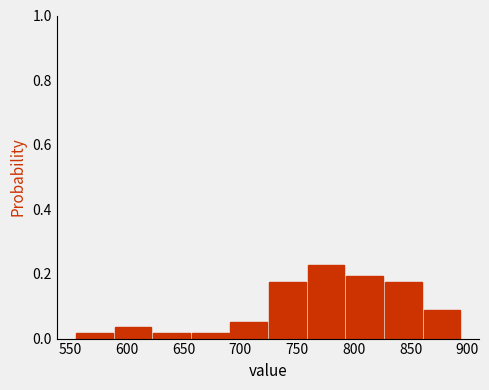

Reading left to right, list every bar in this chart as the range it spans on the x-axis followed by its height. Neither the bar edges nor the heights are printed on the chart, so give them approximately, as read against the axes.

555 to 590: under 0.02
590 to 625: 0.04
625 to 655: under 0.02
655 to 690: under 0.02
690 to 725: 0.06
725 to 760: 0.18
760 to 795: 0.22
795 to 825: 0.20
825 to 860: 0.18
860 to 895: 0.08